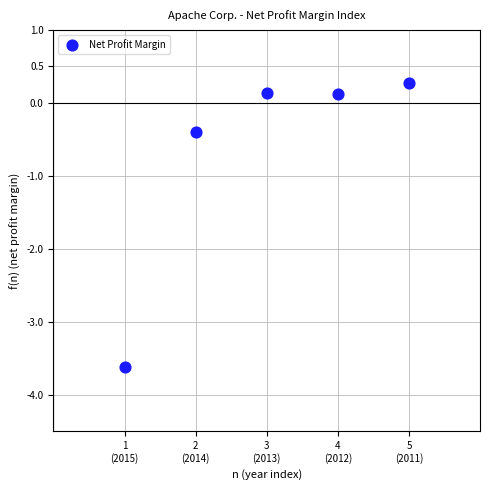

What is the range of Y values (max minus min)?

3.9